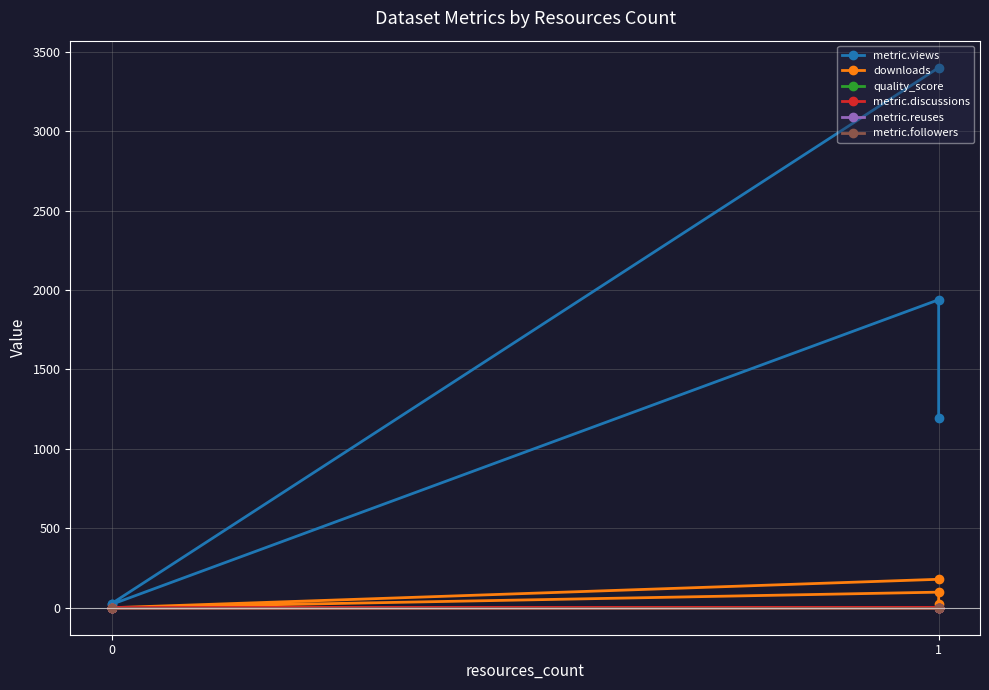

True or false: quality_score and metric.followers cross at least once.

False